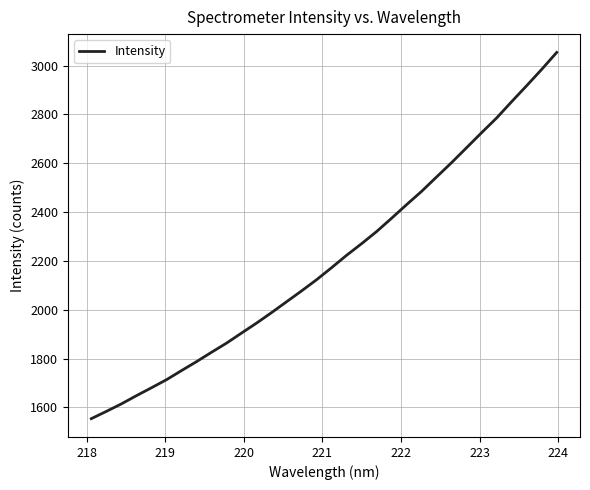

What is the smallest value displayed?

1554.2